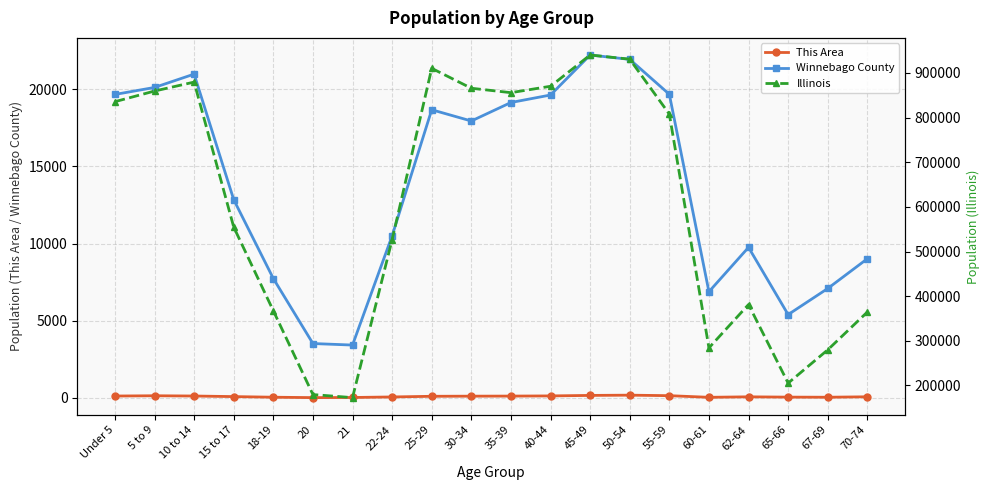

The This Area series shows 105 at 25-29. True or false?

True